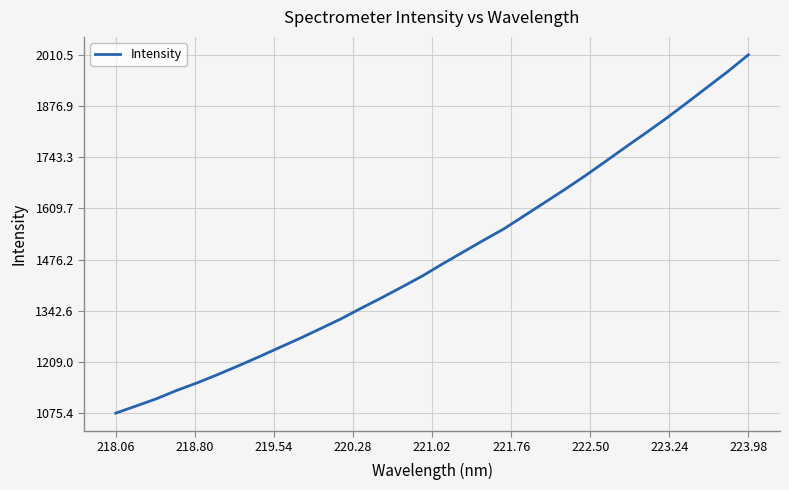

What is the smallest value displayed?

1075.4